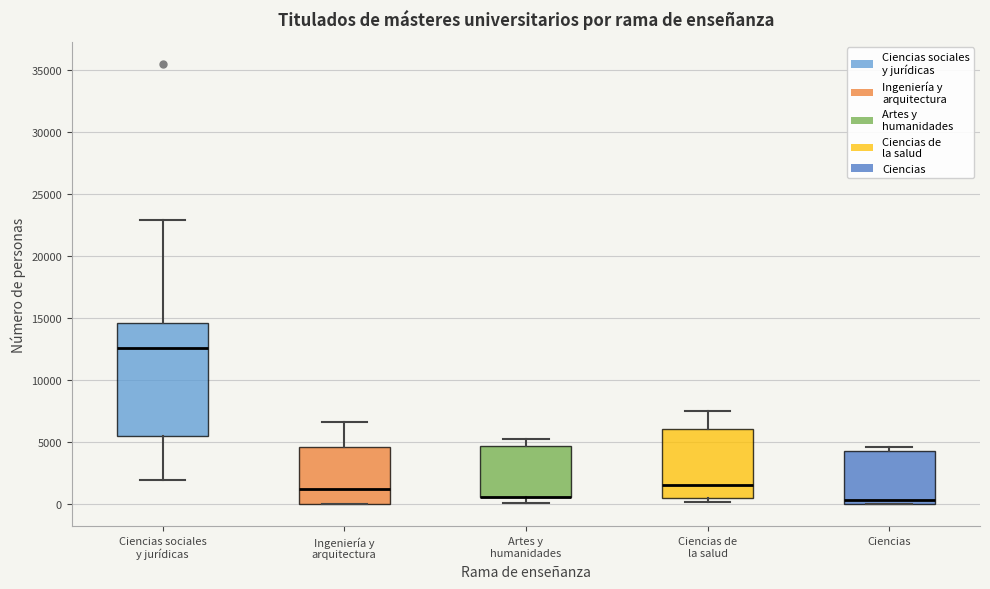

Reading left to right, read every box against the y-axis: the position of its median line, the range the box covers, and the ends of its whiskers. The values are not printed on the chart, so give them approximately, as read against the axis.

Ciencias sociales y jurídicas: median 12500, box 5500 to 14500, whiskers 2000 to 23000
Ingeniería y arquitectura: median 1000, box 0 to 4500, whiskers 0 to 6500
Artes y humanidades: median 500 (drawn on the box's lower edge), box 500 to 4500, whiskers 0 to 5500
Ciencias de la salud: median 1500, box 500 to 6000, whiskers 0 to 7500
Ciencias: median 500, box 0 to 4500, whiskers 0 to 4500 (just above the box's upper edge)